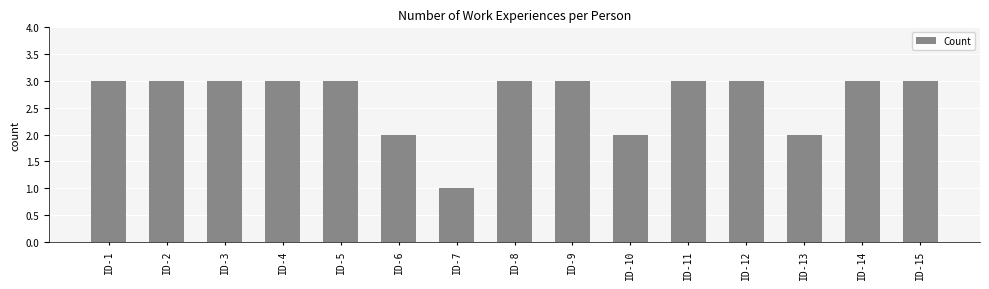

How many values are below 3?

4